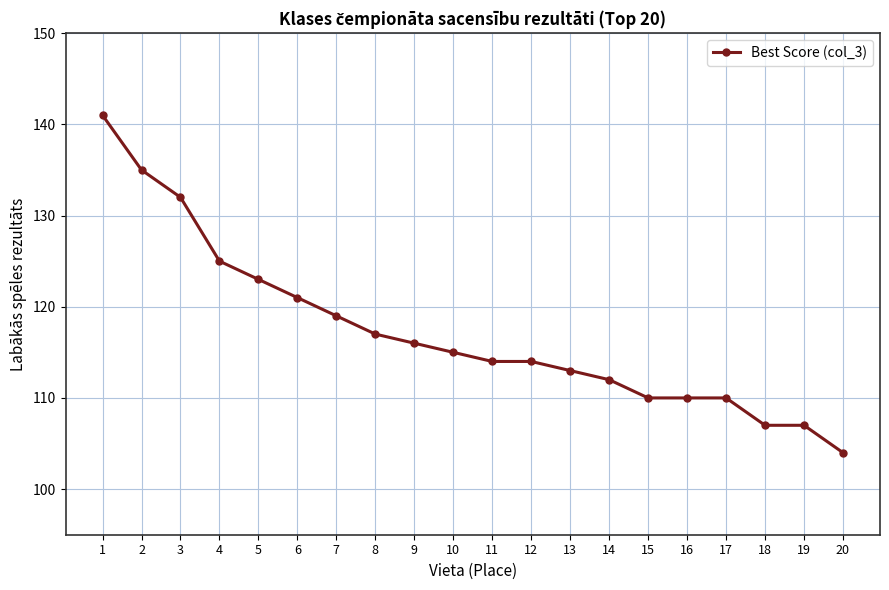

Which category has the lowest value across all series?

20